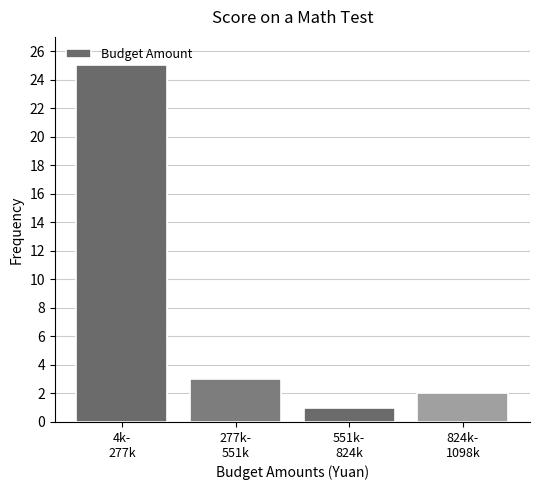

What is the greatest value displayed?

25